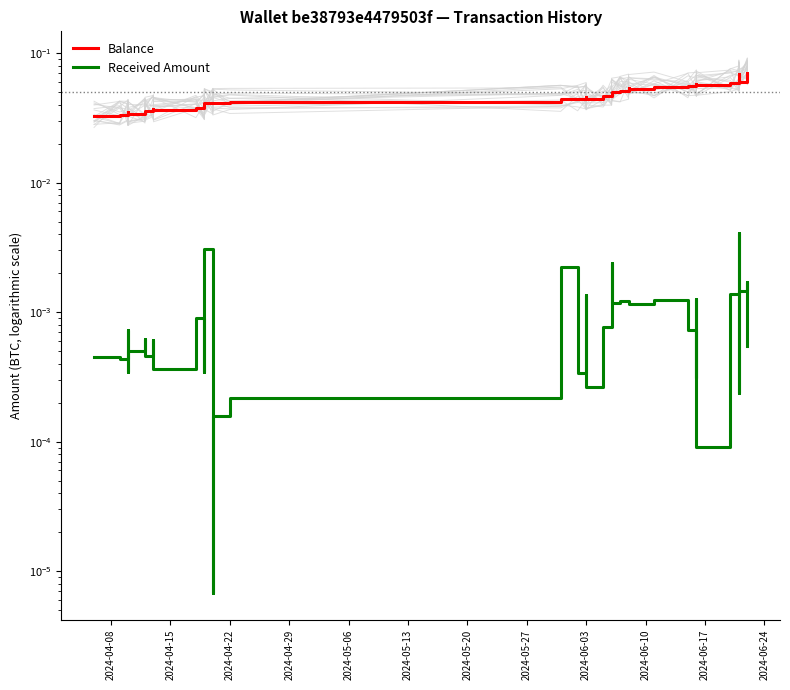

What is the sum of all Balance values?

1.9